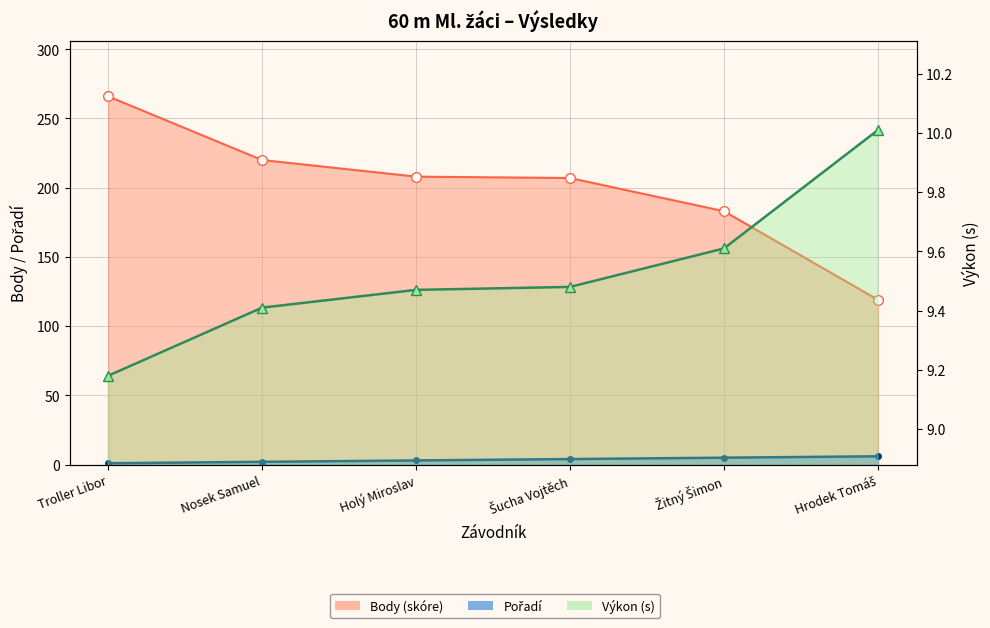

How many categories are shown in the chart?

6